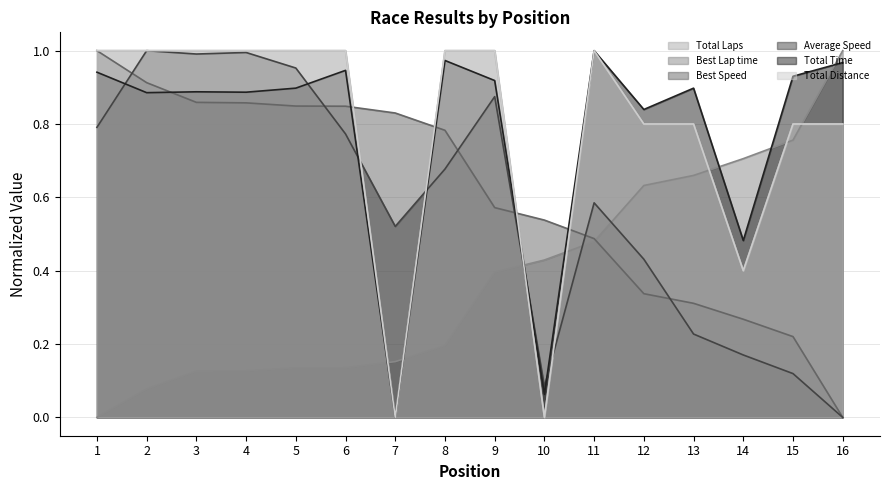

Which series has the largest total across all categories?

Total Laps